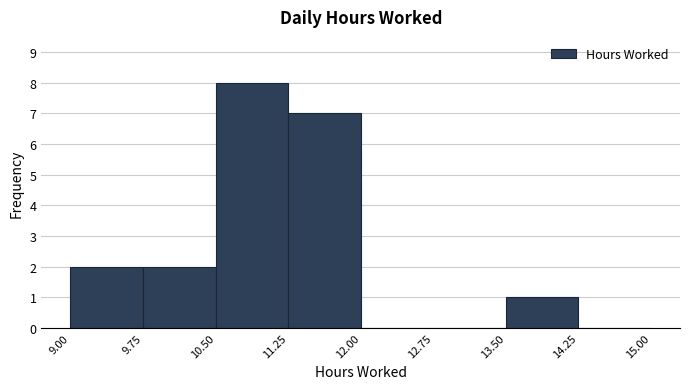

What is the height of the bar covering 13.50 to 14.25 on the x-axis? The values are not printed on the chart, so give them approximately, as read against the axis.

1